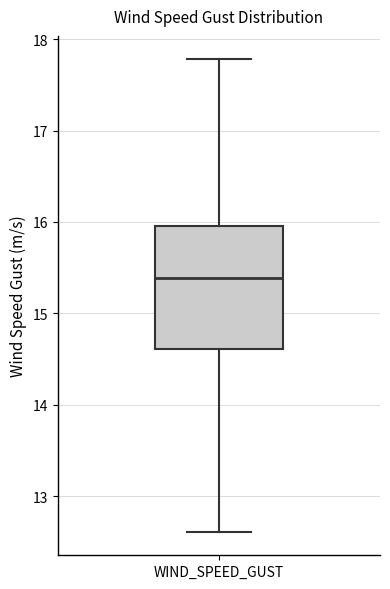

Where is the upper edge of the box for WIND_SPEED_GUST on the y-axis? The values are not printed on the chart, so give them approximately, as read against the axis.

16.0